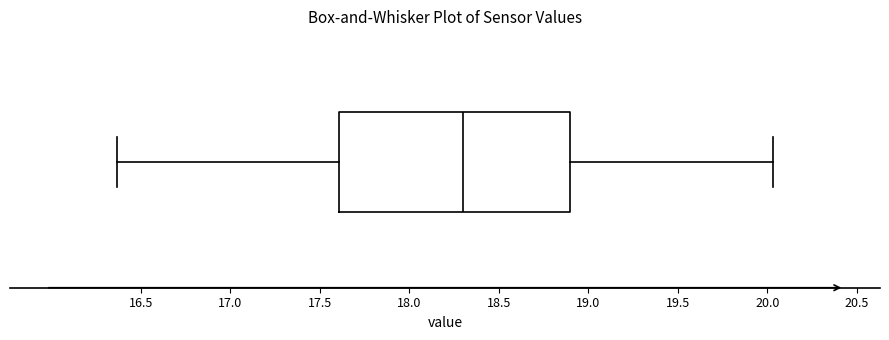

Transcribe this box plot: give where the median line is, the range the box spans, and where the two whiskers end, as read against the x-axis. The values are not printed on the chart, so give them approximately, as read against the axis.

median 18.30, box 17.60 to 18.90, whiskers 16.35 to 20.05